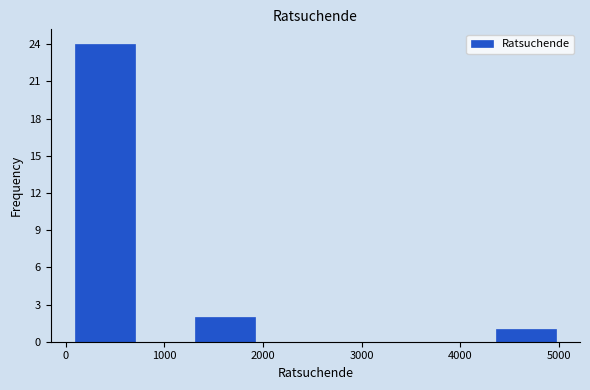

Reading left to right, transcribe this chart: for each bar, give the range it covers on the x-axis and its height. Neither the bar edges nor the heights are printed on the chart, so give them approximately, as read against the axes.

100 to 700: 24
700 to 1300: 0
1300 to 1900: 2
1900 to 2500: 0
2500 to 3100: 0
3100 to 3800: 0
3800 to 4400: 0
4400 to 5000: 1